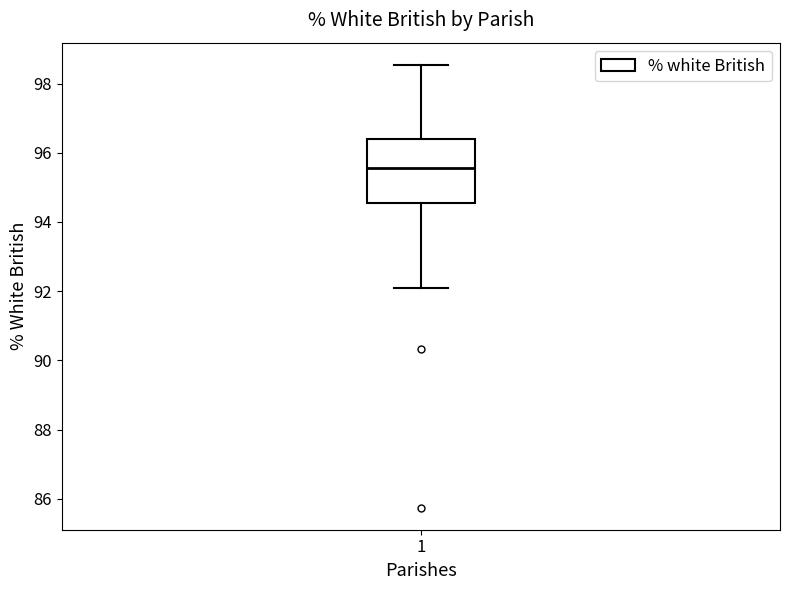

Where is the upper edge of the box at x = 1 on the y-axis? The values are not printed on the chart, so give them approximately, as read against the axis.

96.4